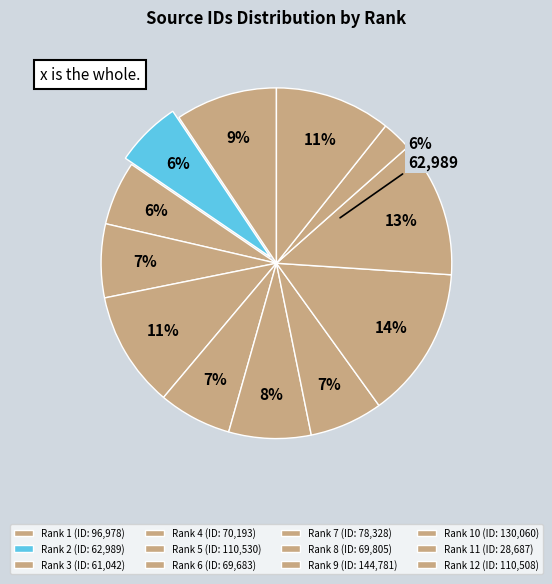

To the nearest percent, what is the difference between the largest and smallest slice percentages?

11%